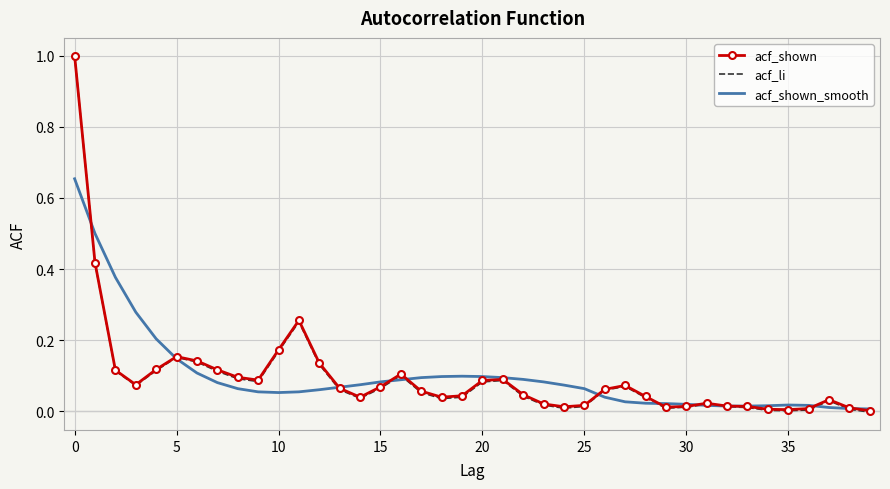

What is the greatest value displayed?

1.0